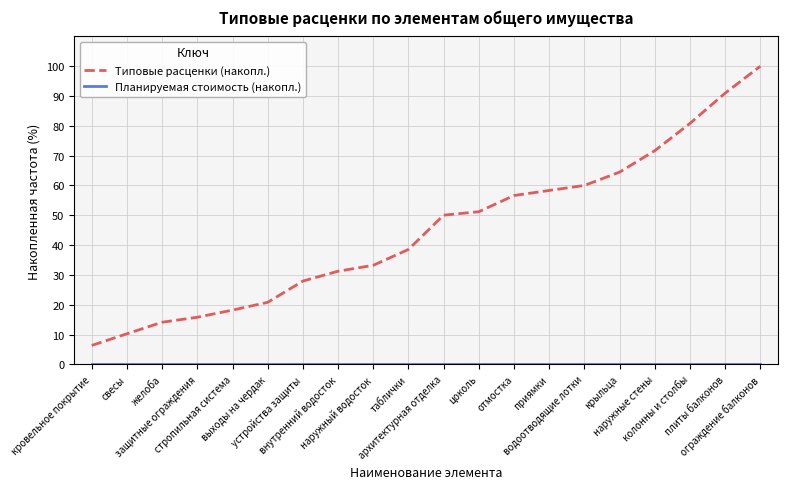

True or false: Типовые расценки (накопл.) has more than 1 interior local peaks.

False